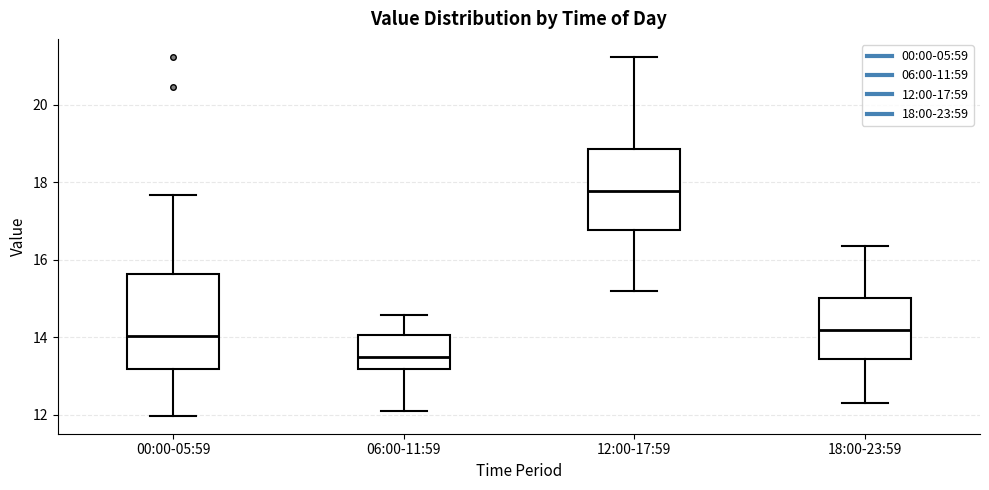

Where does the lower whisker of the box for 18:00-23:59 end on the y-axis? The values are not printed on the chart, so give them approximately, as read against the axis.

12.4